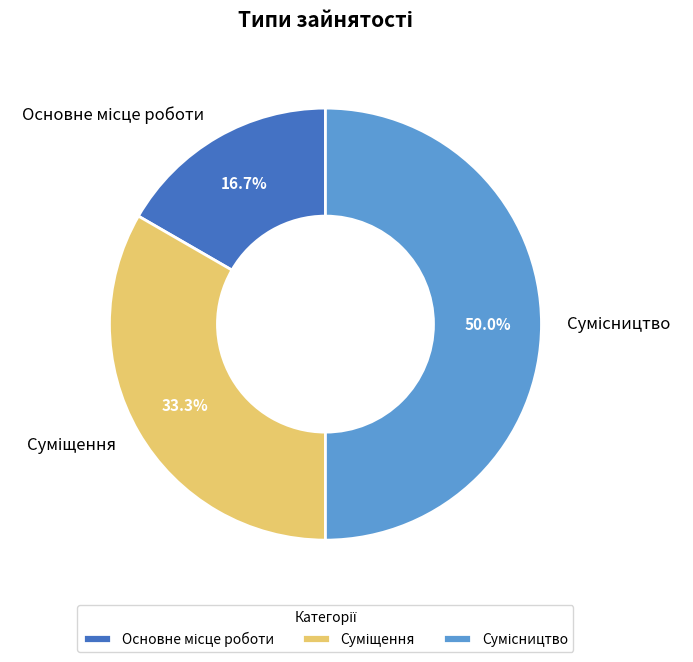

How many slices are in this pie chart?

3